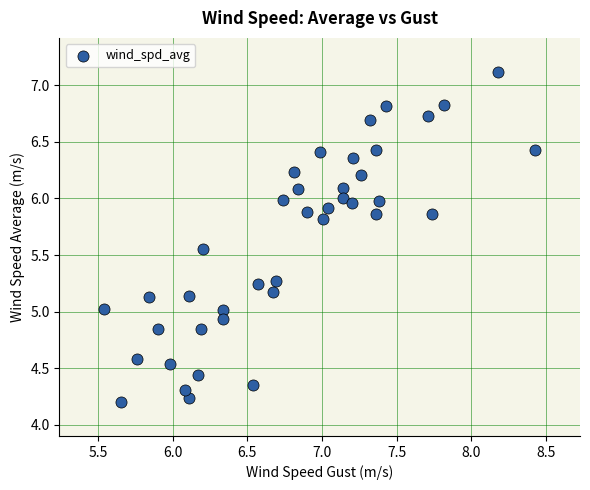

What is the range of X values (max minus min)?

2.9